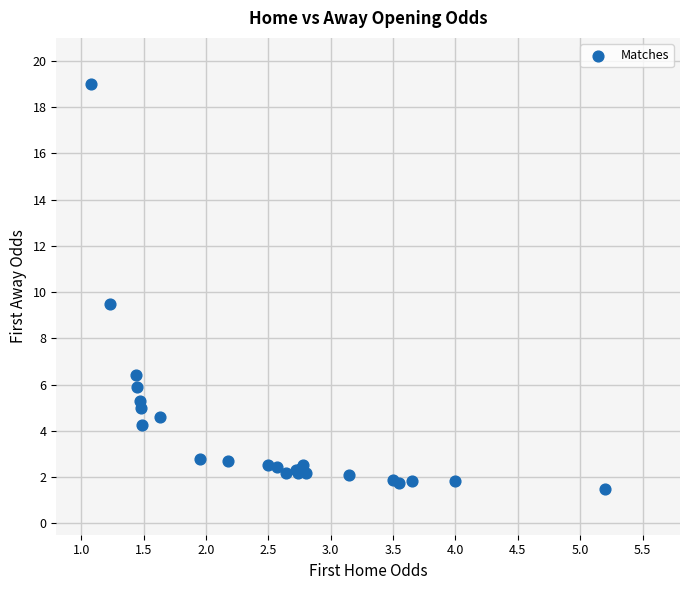

What Y value in the scatter plot is closest to 10?

9.5